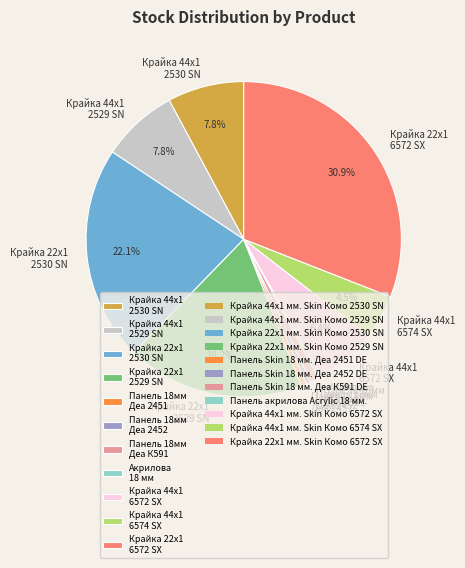

Which category has the biggest portion of the pie?

Крайка 22x1 6572 SX